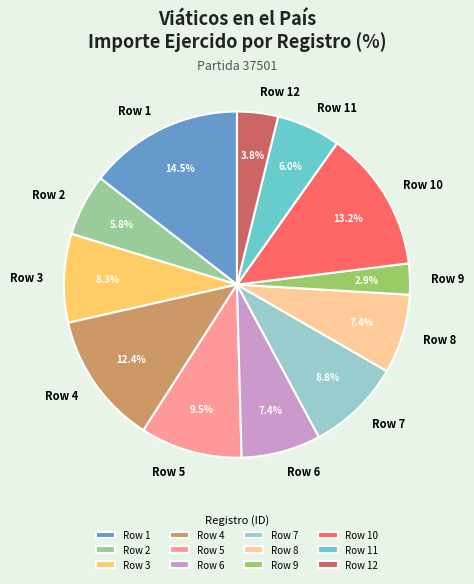

Is there any slice that represents more than half of the pie?

No